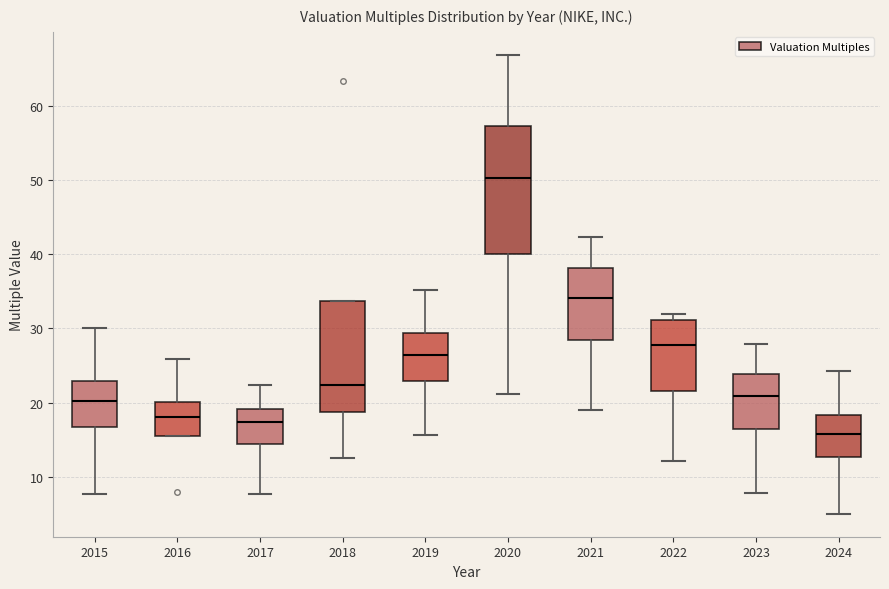

Reading left to right, read every box against the y-axis: the position of its median line, the range the box covers, and the ends of its whiskers. The values are not printed on the chart, so give them approximately, as read against the axis.

2015: median 20, box 17 to 23, whiskers 8 to 30
2016: median 18, box 15 to 20, whiskers 15 to 26
2017: median 17, box 15 to 19, whiskers 8 to 22
2018: median 22, box 19 to 34, whiskers 13 to 34
2019: median 26, box 23 to 29, whiskers 16 to 35
2020: median 50, box 40 to 57, whiskers 21 to 67
2021: median 34, box 28 to 38, whiskers 19 to 42
2022: median 28, box 22 to 31, whiskers 12 to 32
2023: median 21, box 17 to 24, whiskers 8 to 28
2024: median 16, box 13 to 18, whiskers 5 to 24